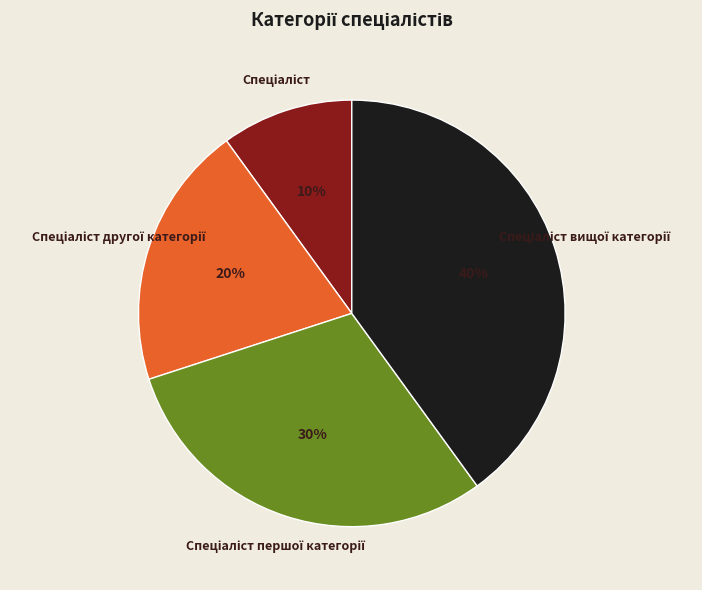

Does any single category account for the majority?

No